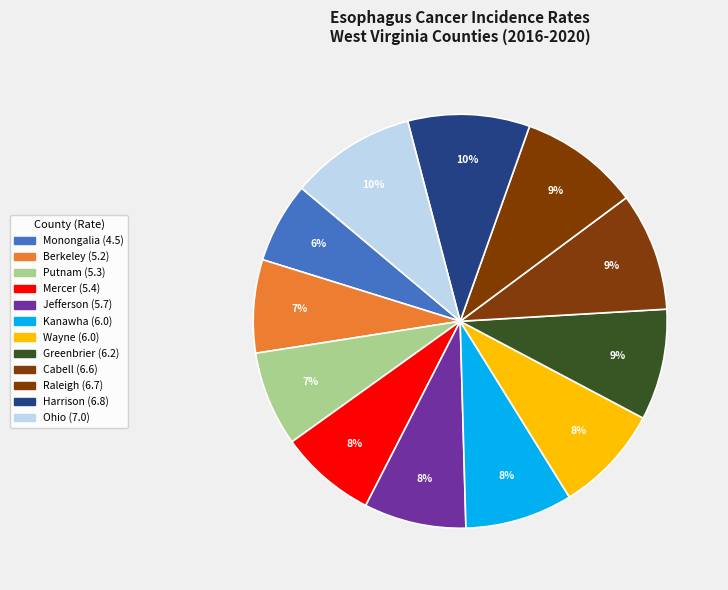

What percentage is the Wayne slice, to the nearest percent?

8%